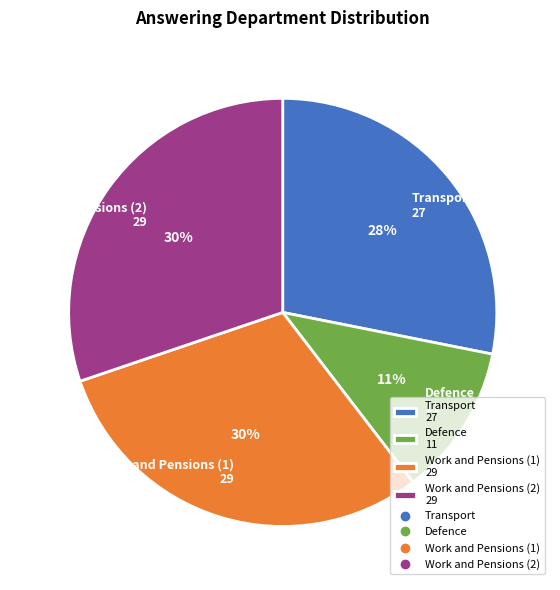

Do Work and Pensions (1) 29 and Transport 27 together represent more than half of the pie?

Yes